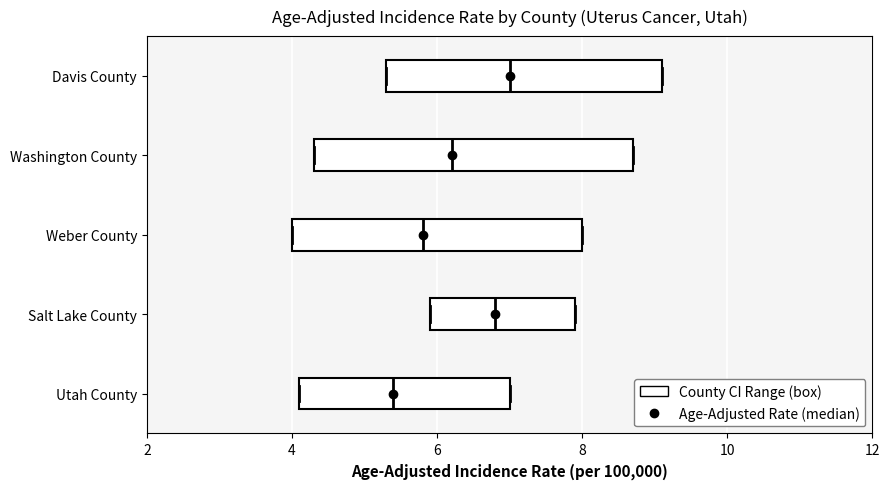

Reading bottom to top, transcribe this box plot: for each box, give where its median line is, the range the box spans, and where its two whiskers end, as read against the x-axis. The values are not printed on the chart, so give them approximately, as read against the axis.

Utah County: median 5.4, box 4.2 to 7.0, whiskers 4.2 to 7.0
Salt Lake County: median 6.8, box 6.0 to 8.0, whiskers 6.0 to 8.0
Weber County: median 5.8, box 4.0 to 8.0, whiskers 4.0 to 8.0
Washington County: median 6.2, box 4.4 to 8.8, whiskers 4.4 to 8.8
Davis County: median 7.0, box 5.4 to 9.2, whiskers 5.4 to 9.2